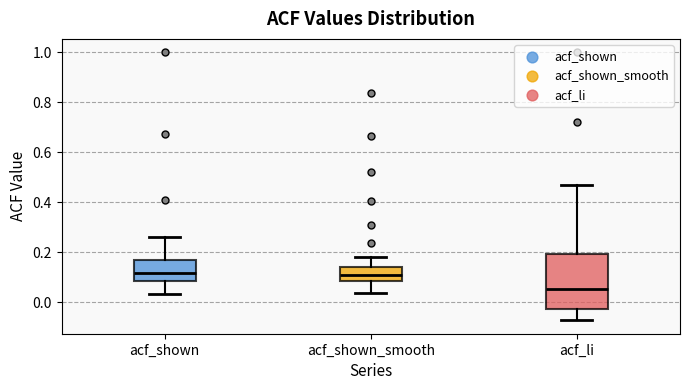

Where does the upper whisker of the box for acf_li end on the y-axis? The values are not printed on the chart, so give them approximately, as read against the axis.

0.46